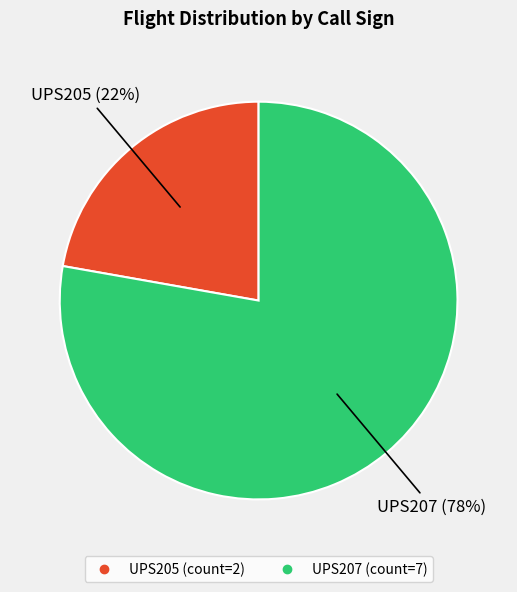

Rank the categories by value from highest to lowest.

UPS207, UPS205